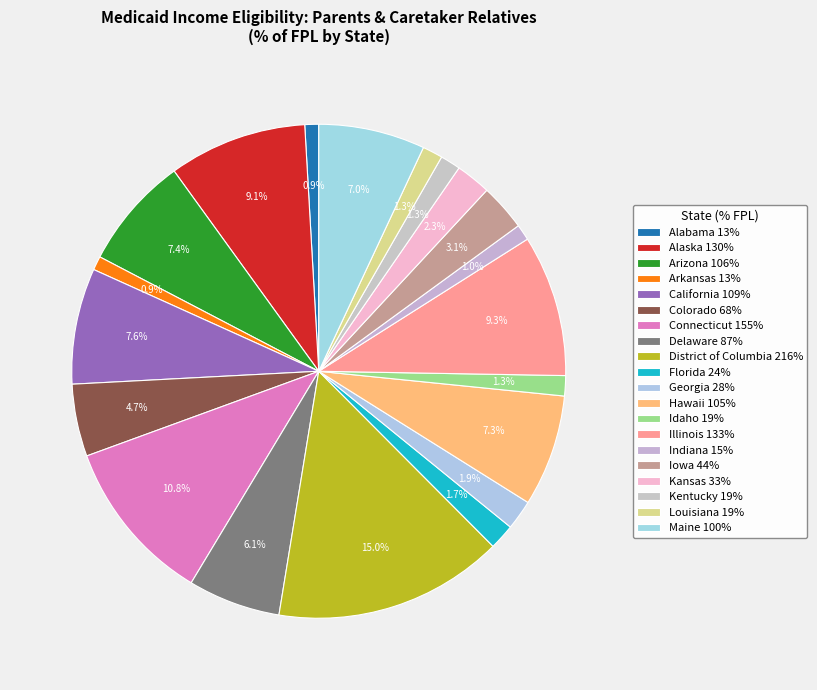

Count the number of slices in the pie.

20